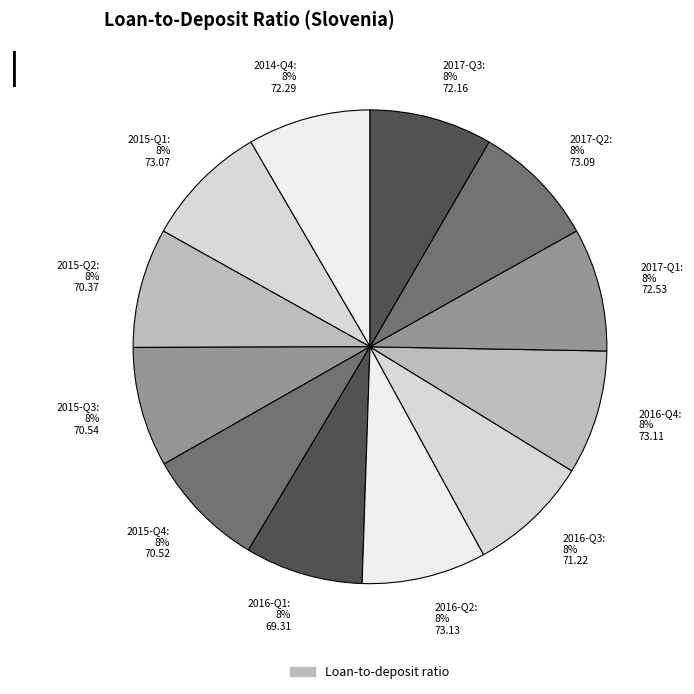

Is there a majority slice in this chart?

No